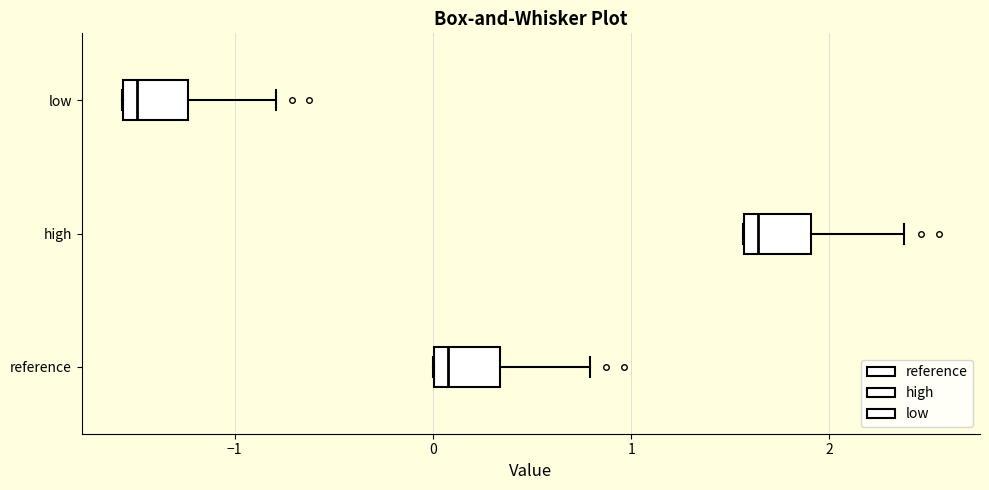

Which box has the furthest to the right median line?

high